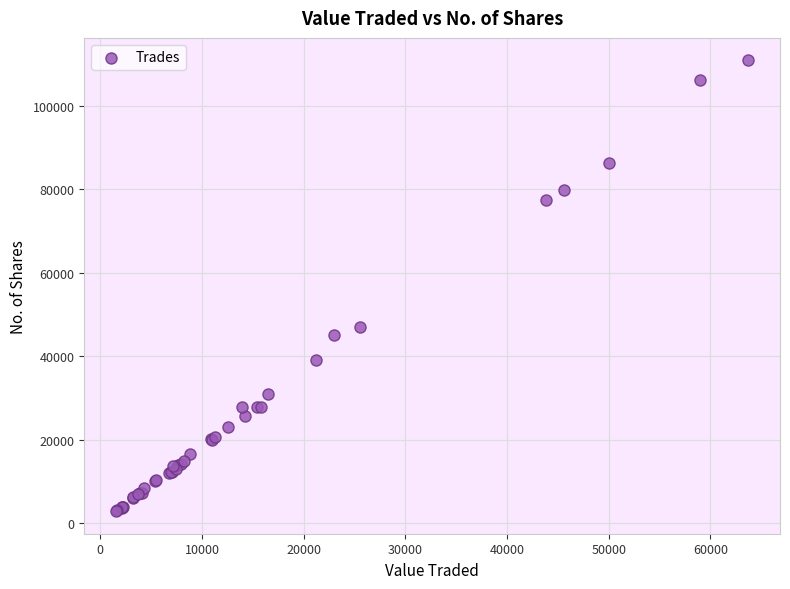

What Y value in the scatter plot is closest to 56878?

47049